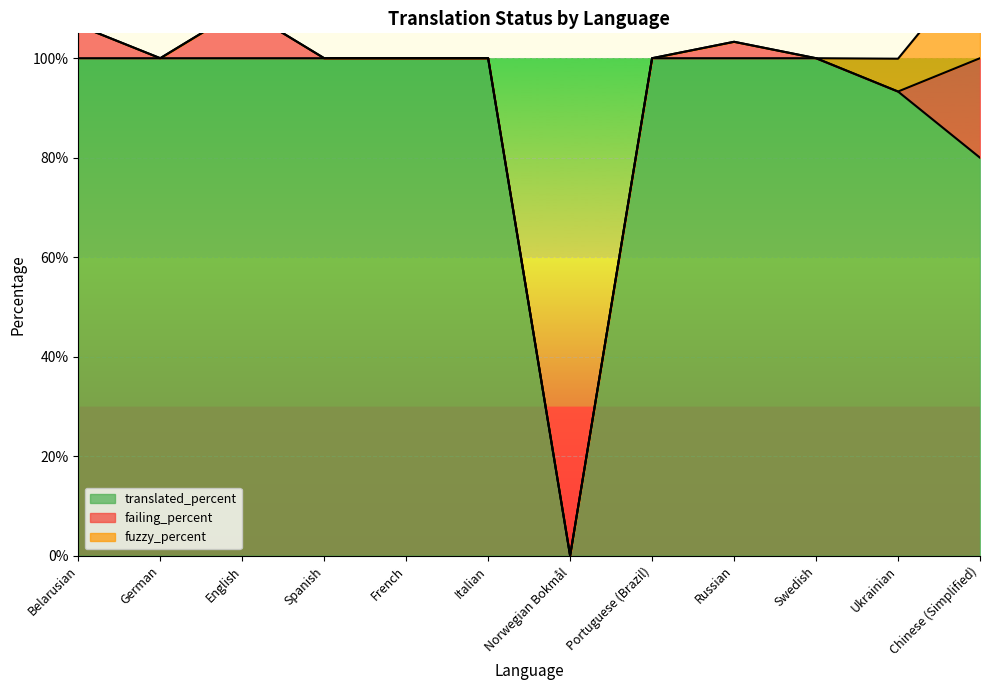

Rank the series by their maximum value, from lowest to highest.

failing_percent, fuzzy_percent, translated_percent